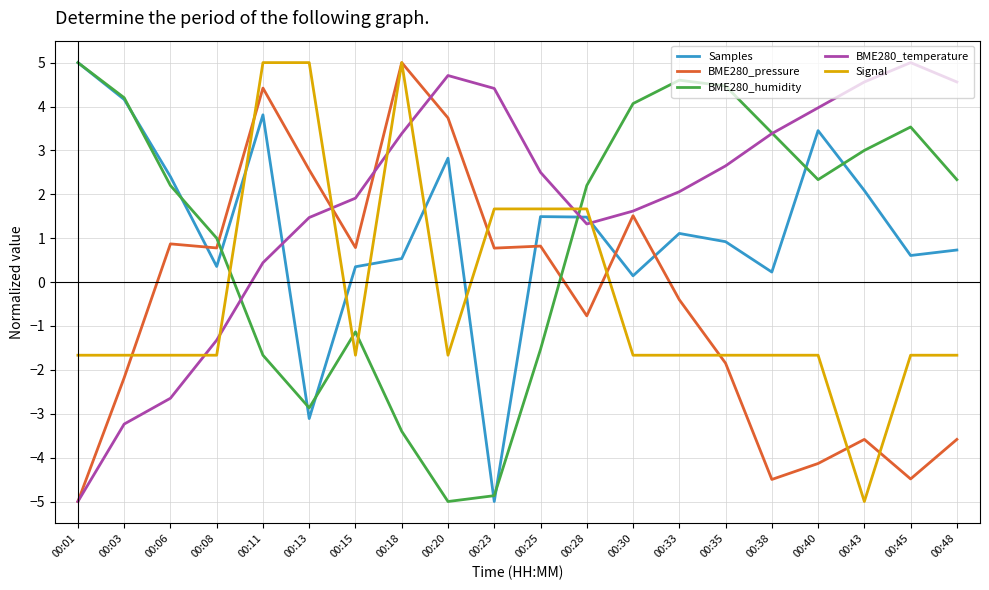

The value of Signal at 00:11 is 5.0. True or false?

True